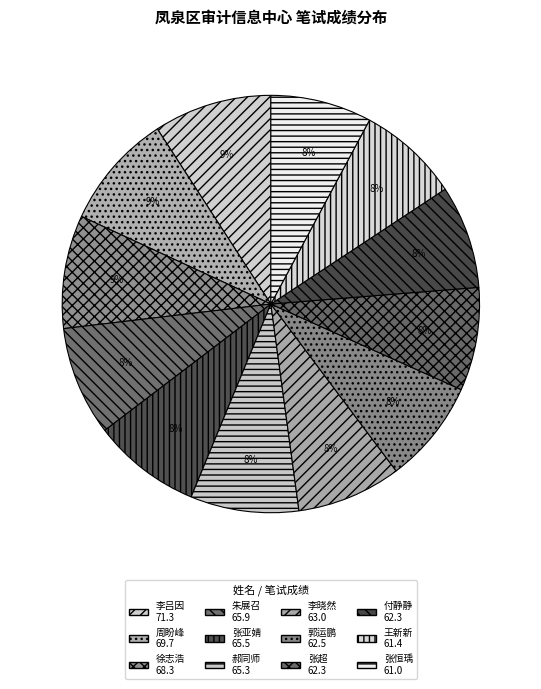

Count the number of slices in the pie.

12